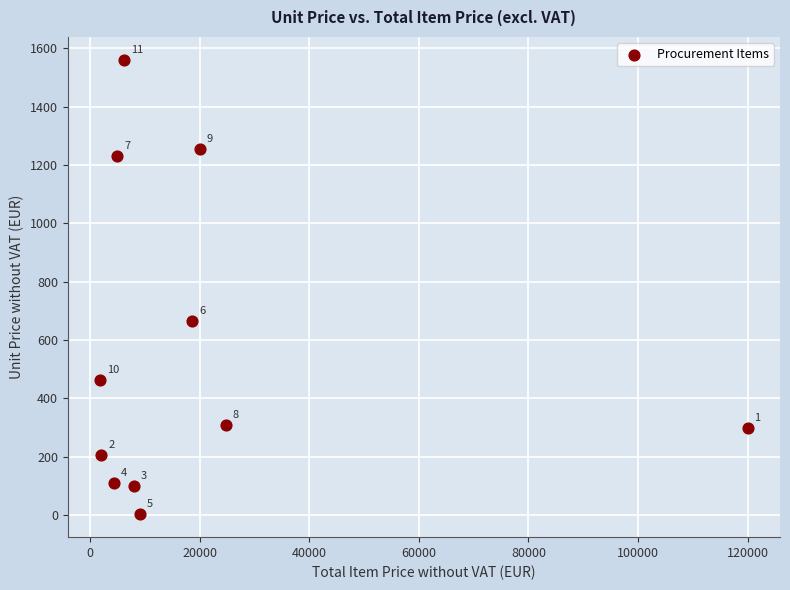

What is the average X value?

20006.9